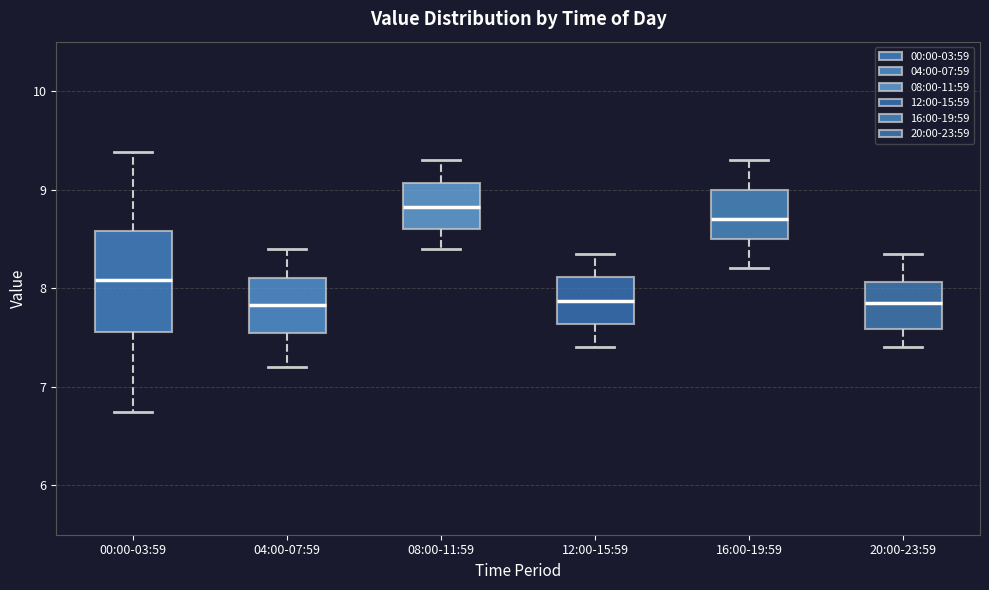

Which box's median line is the highest?

08:00-11:59